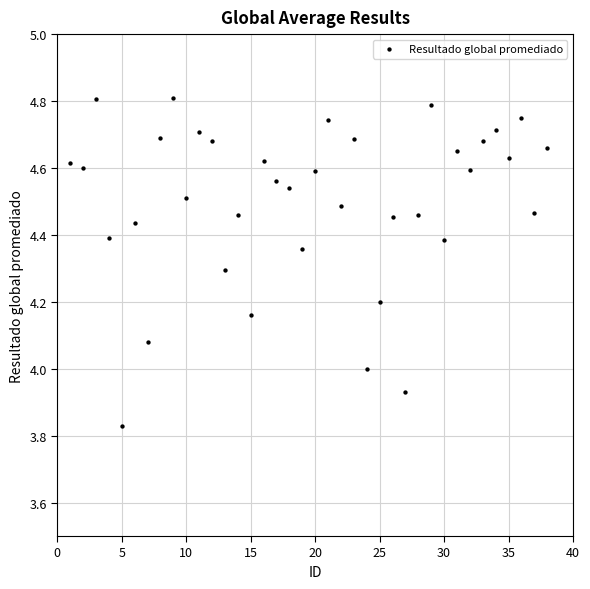

What is the range of X values (max minus min)?

37.0